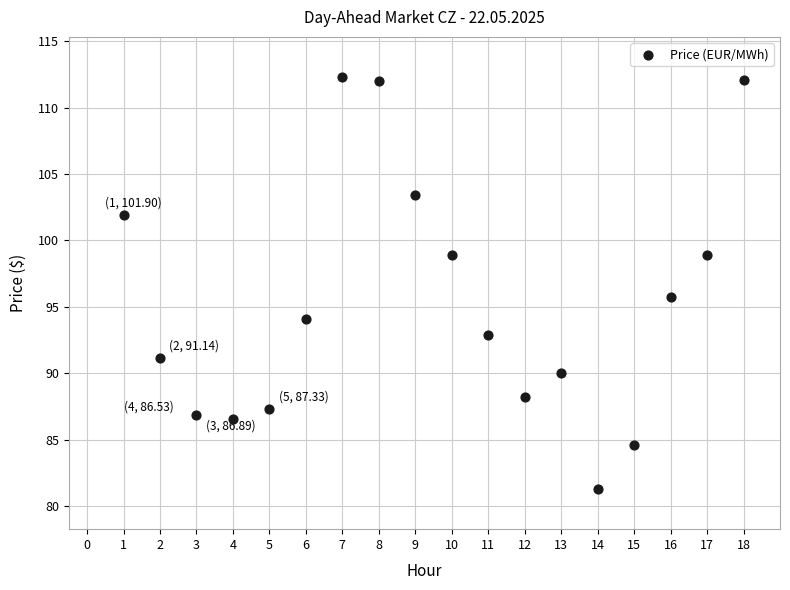

What is the range of X values (max minus min)?

17.0